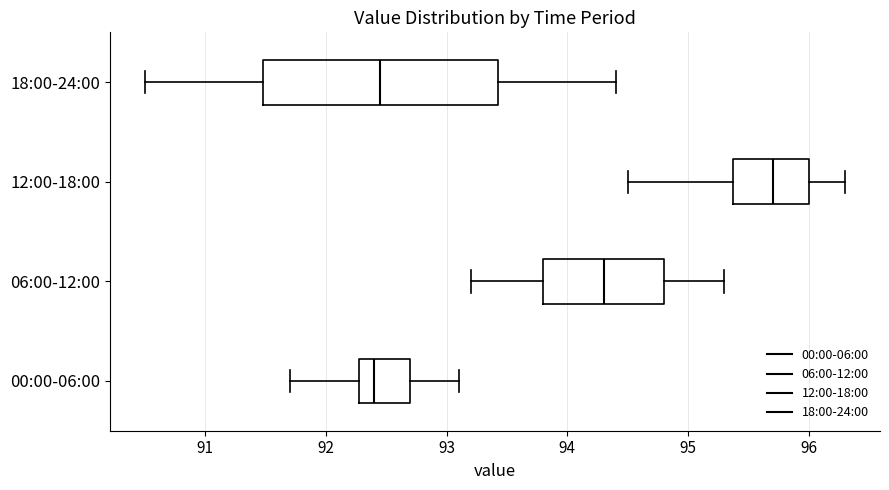

Comparing the boxes themselves (not the whiskers), which one is the widest?

18:00-24:00